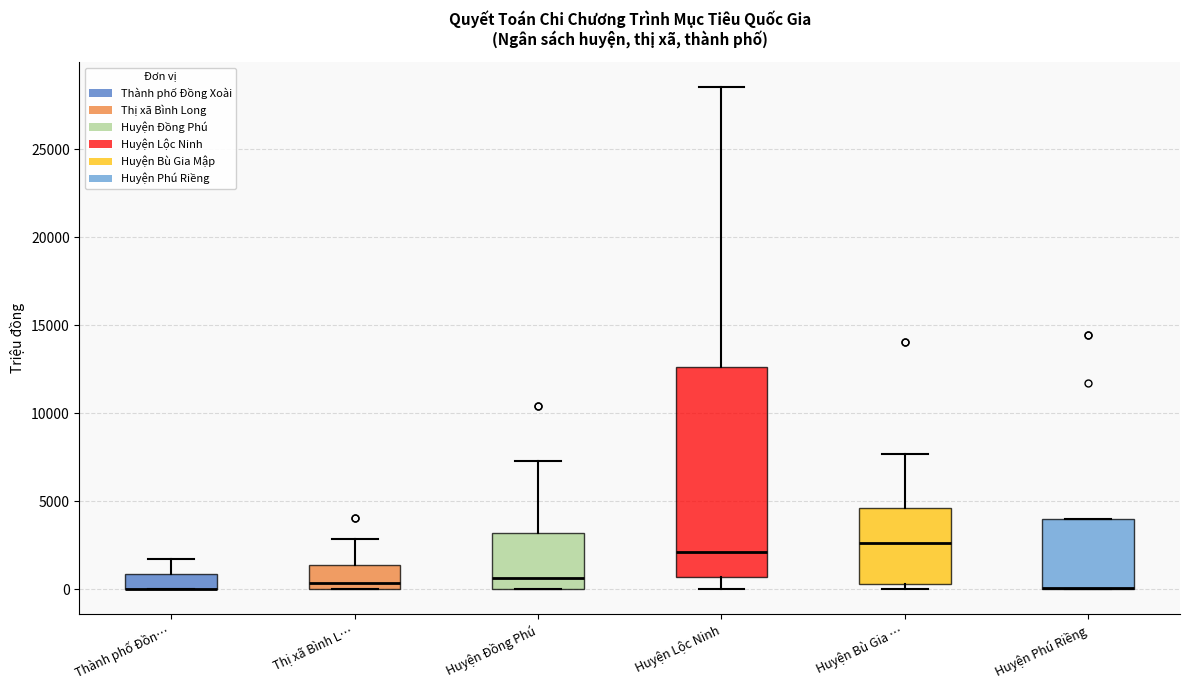

Reading left to right, read every box against the y-axis: the position of its median line, the range the box covers, and the ends of its whiskers. The values are not printed on the chart, so give them approximately, as read against the axis.

Thành phố Đồn…: median 0 (drawn on the box's lower edge), box 0 to 1000, whiskers 0 to 1500
Thị xã Bình L…: median 500, box 0 to 1500, whiskers 0 to 3000
Huyện Đồng Phú: median 500, box 0 to 3000, whiskers 0 to 7500
Huyện Lộc Ninh: median 2000, box 500 to 12500, whiskers 0 to 28500
Huyện Bù Gia …: median 2500, box 500 to 4500, whiskers 0 to 7500
Huyện Phú Riềng: median 0 (drawn on the box's lower edge), box 0 to 4000, whiskers 0 to 4000